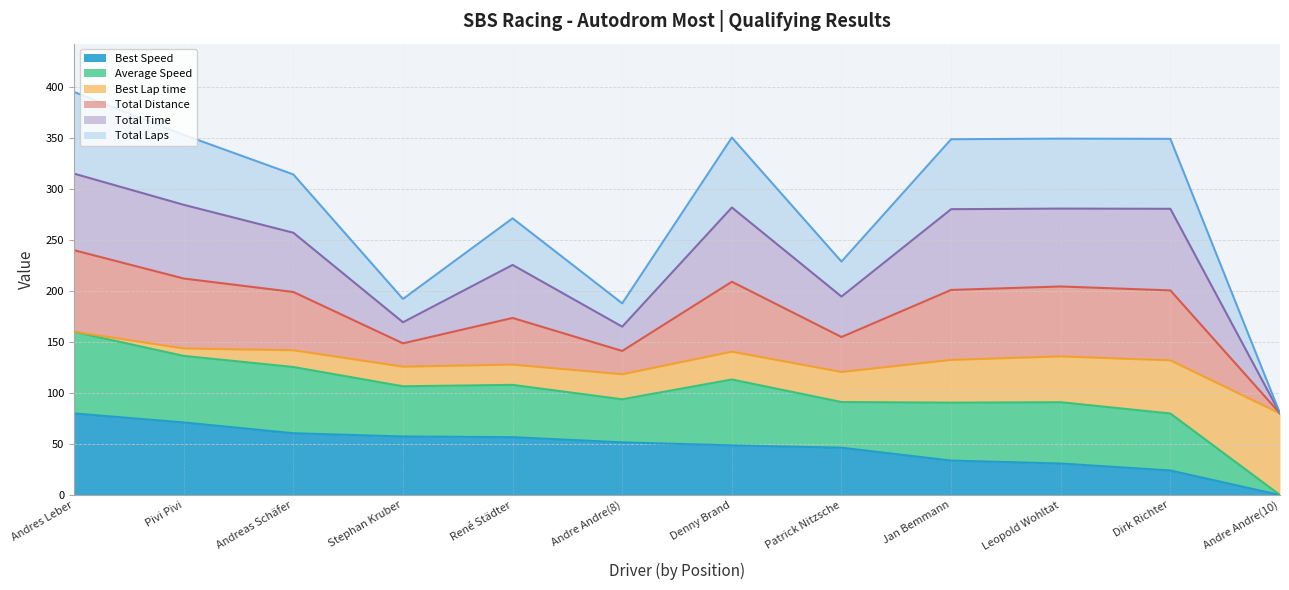

At which category does Total Distance reach its first local peak?

René Städter